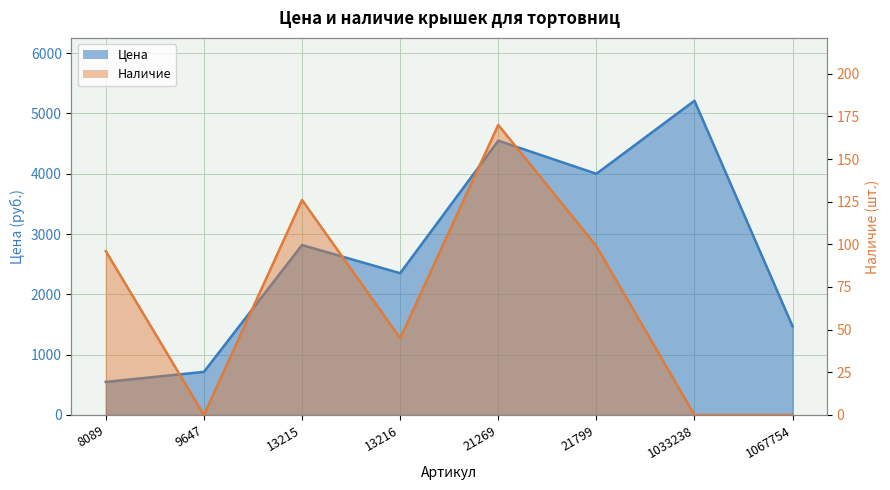

Count the number of data series in this chart.

2